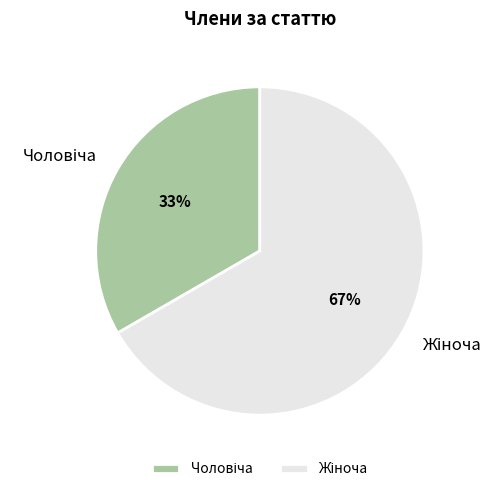

To the nearest percent, what is the average slice percentage?

50%